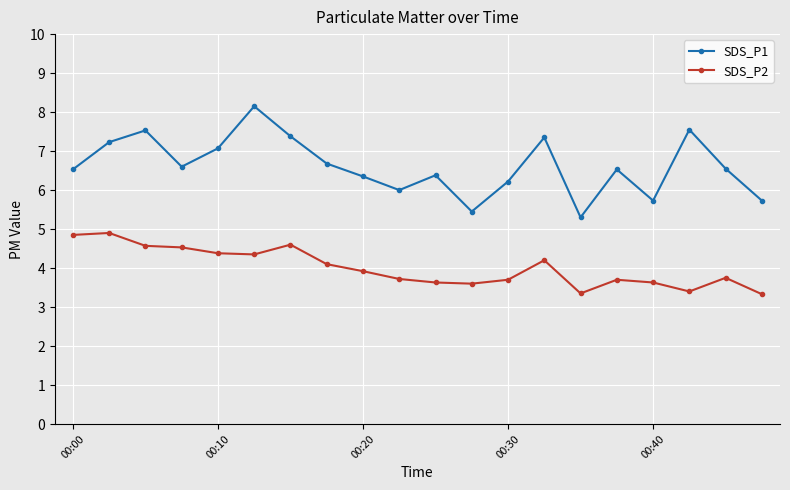

At how many categories does at least one series exceed 3?

20